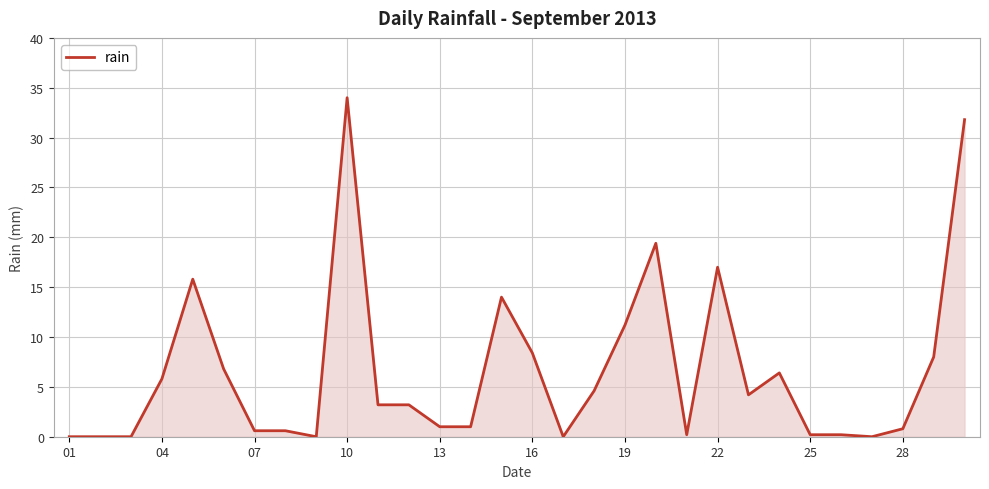

What is the maximum value shown in the chart?

34.0